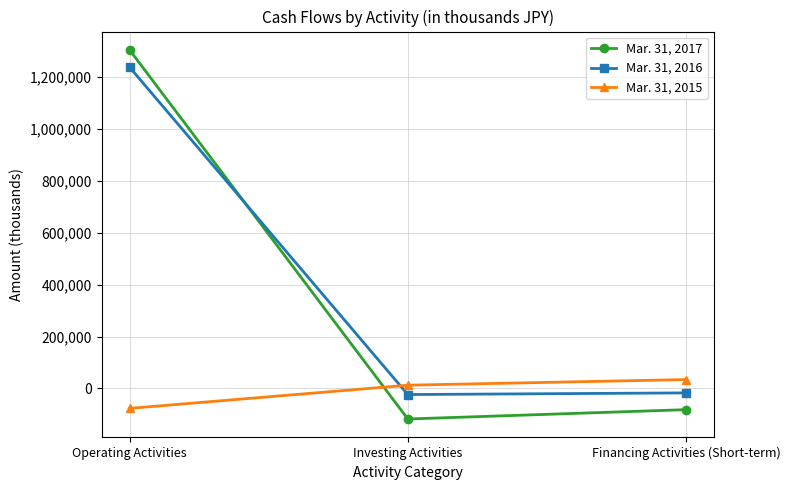

How many values in Mar. 31, 2015 are below zero?

1